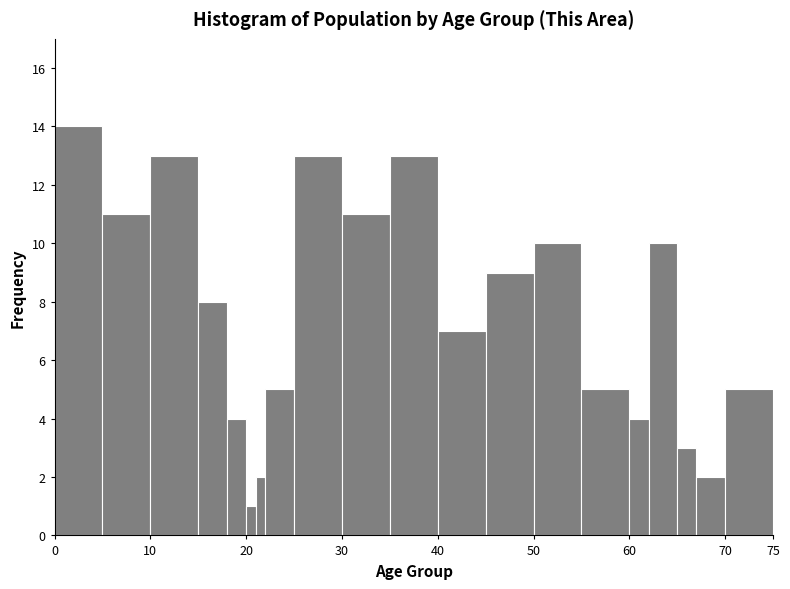

Around what value on the x-axis is the tallest bar? Give the approximate position of its centre, as read against the axis.

2.5